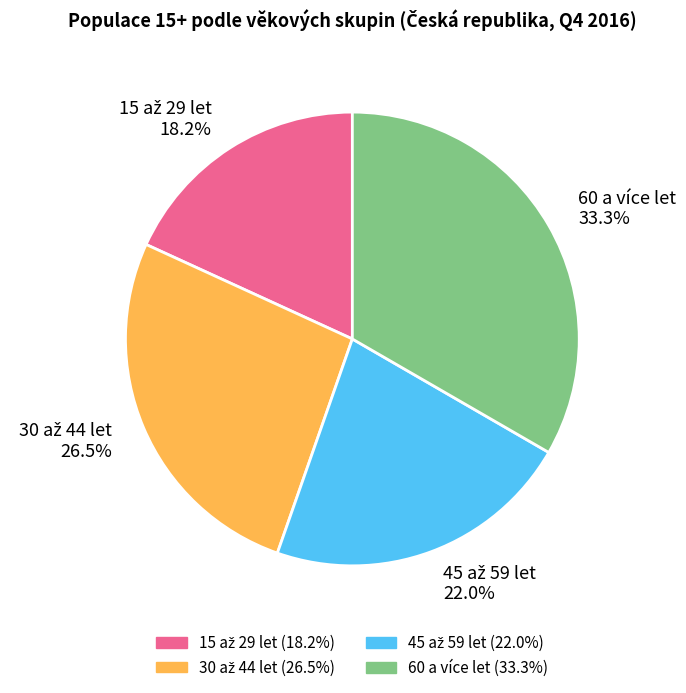

To the nearest percent, what is the average slice percentage?

25%